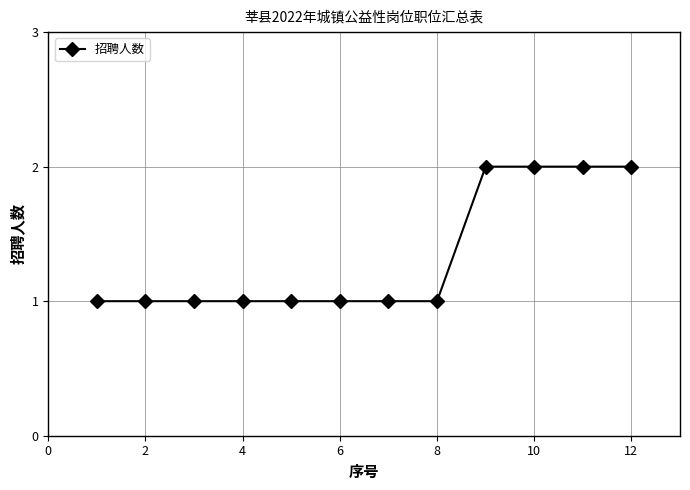

How many series are shown in this chart?

1